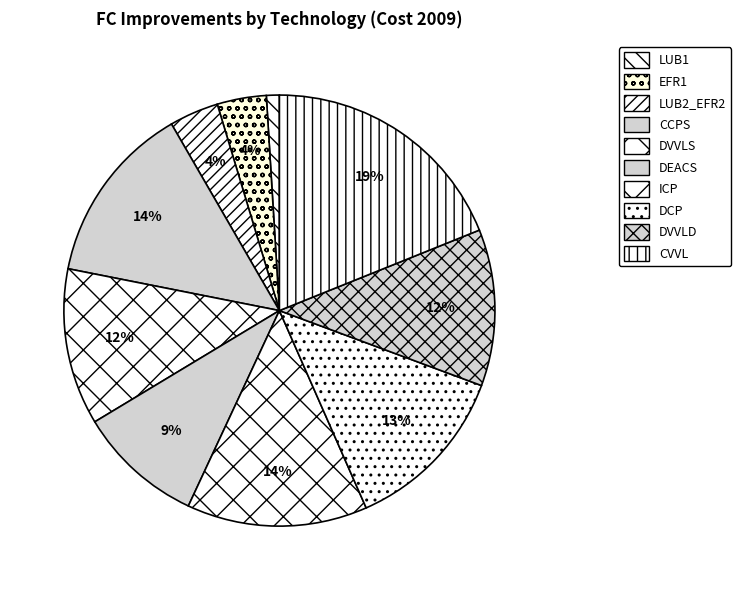

Between ICP and LUB2_EFR2, which is larger?

ICP